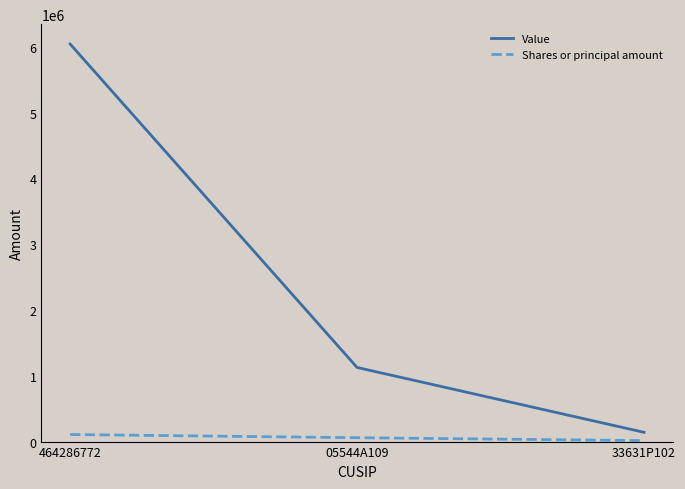

Which label corresponds to the largest value in the chart?

464286772